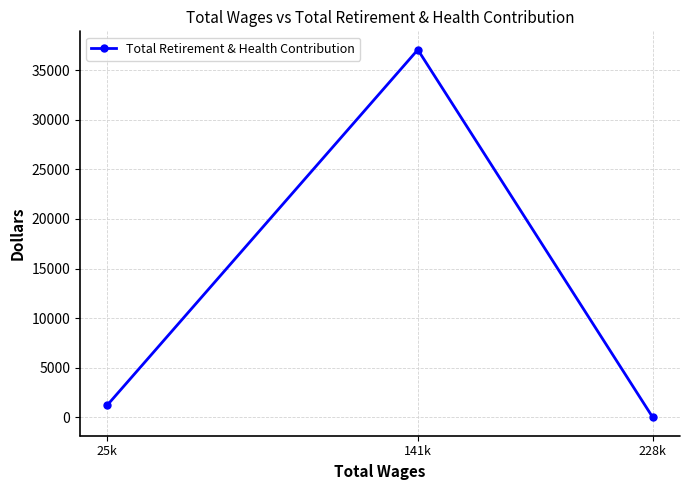

What is the value of the 1st point from the left?

1233